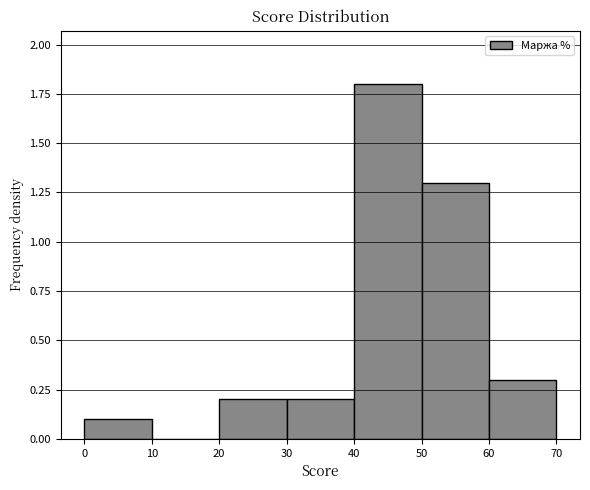

Reading left to right, list every bar in this chart as the range it spans on the x-axis followed by its height. The values are not printed on the chart, so give them approximately, as read against the axis.

0 to 10: 0.1
10 to 20: 0
20 to 30: 0.2
30 to 40: 0.2
40 to 50: 1.8
50 to 60: 1.3
60 to 70: 0.3